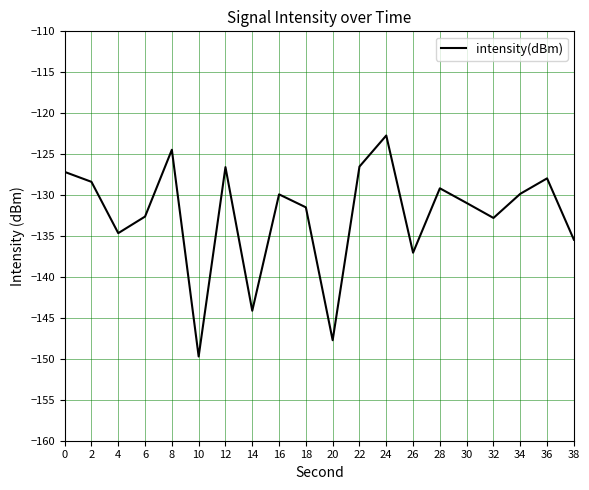

What is the greatest value displayed?

-122.7